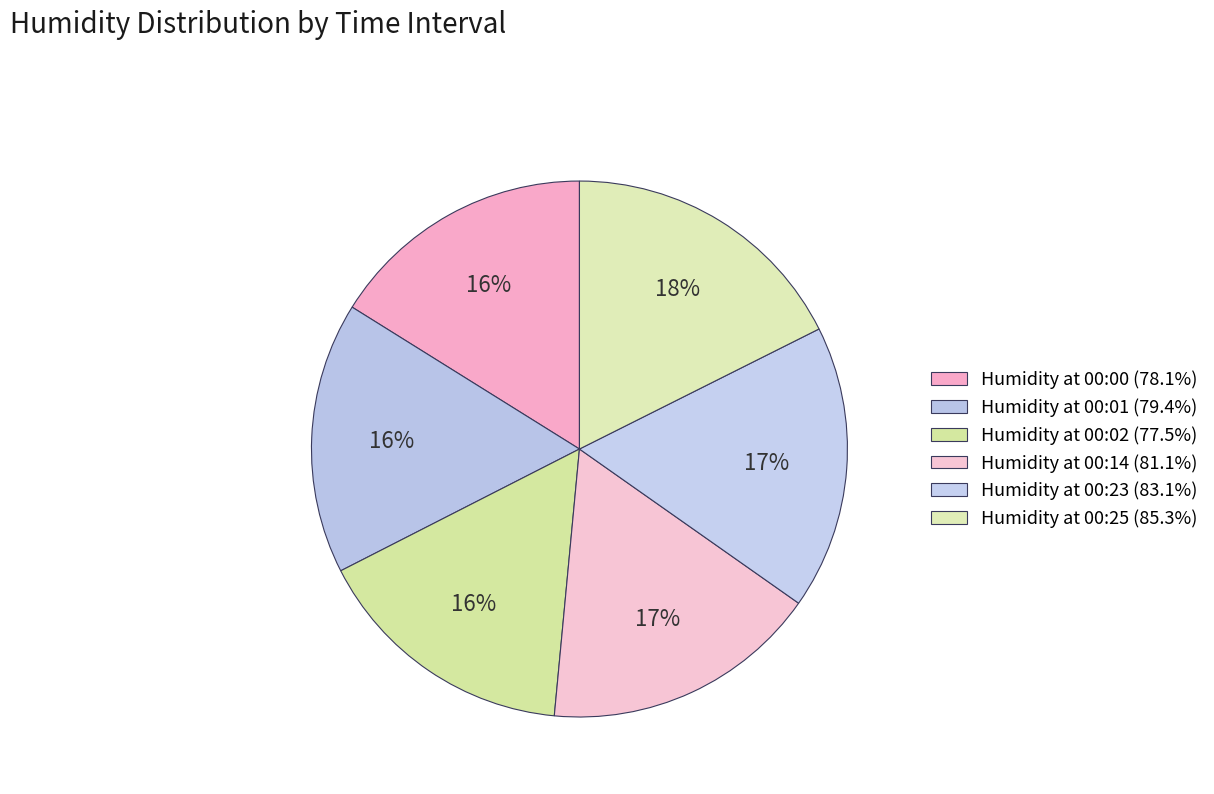

Which slice is the largest?

00:25